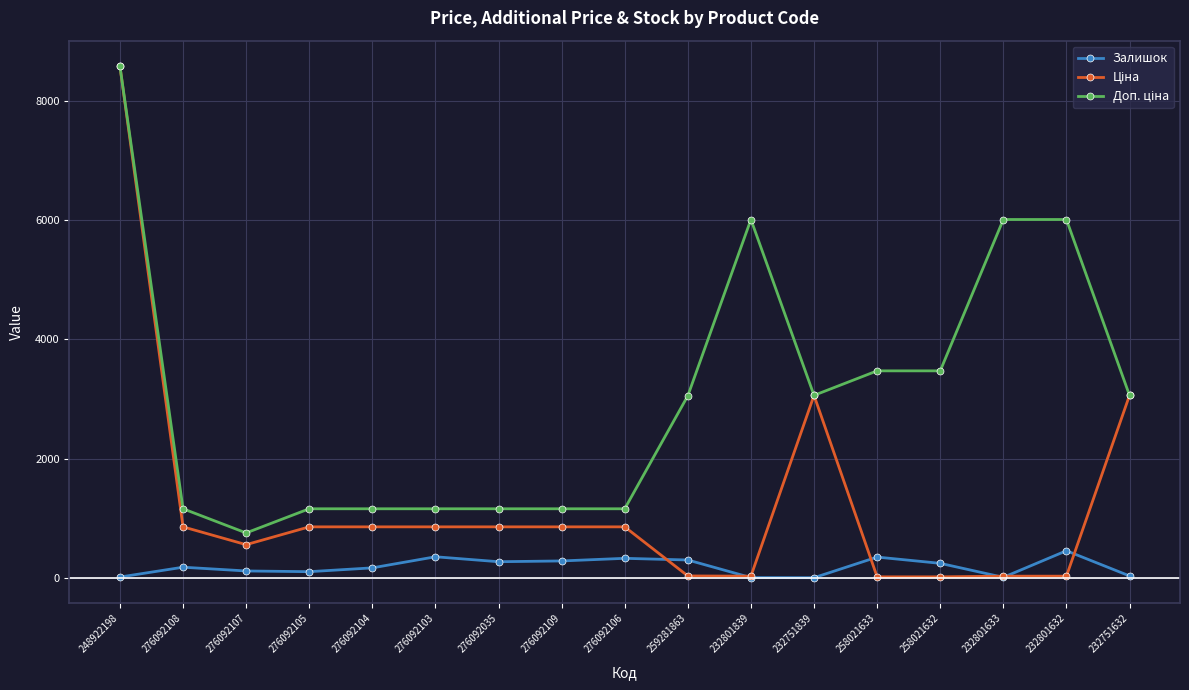

True or false: Залишок has a value of 114.0 at 276092107.

True